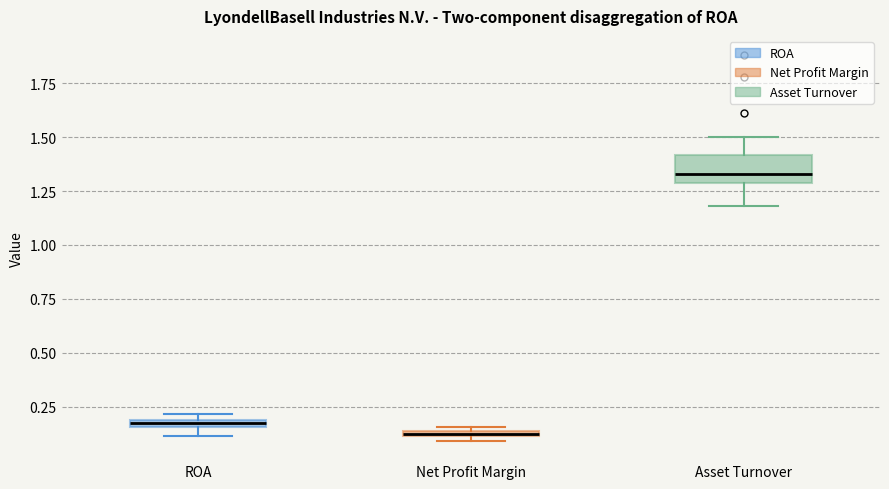

Which box's median line is the highest?

Asset Turnover